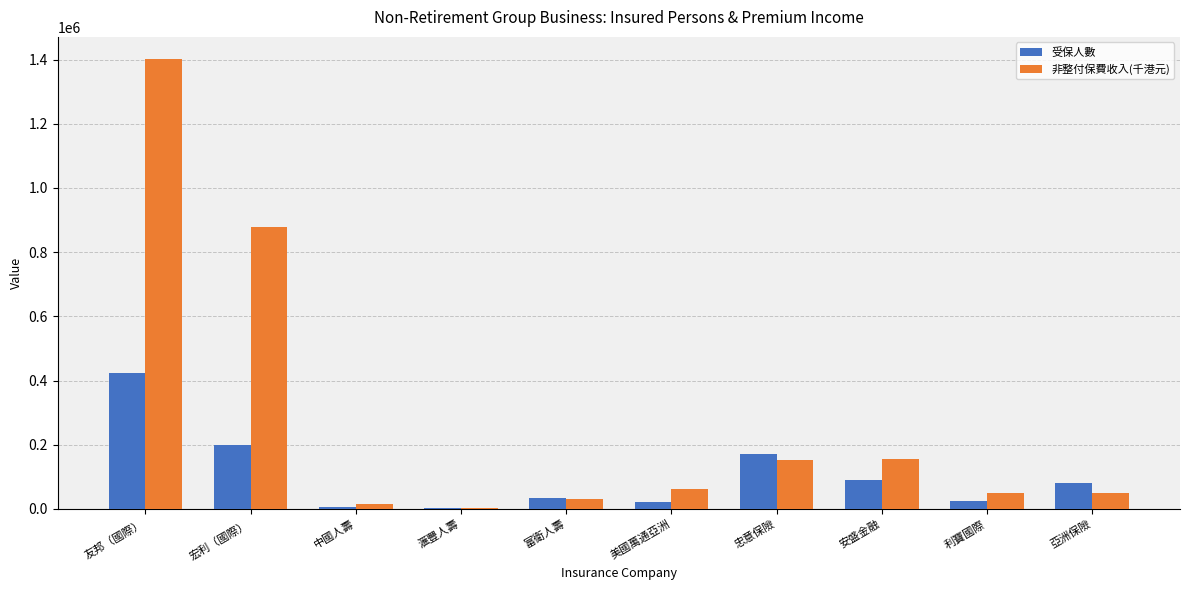

What is the sum of the 非整付保費收入(千港元) values at 友邦（國際） and 安盛金融?

1555760